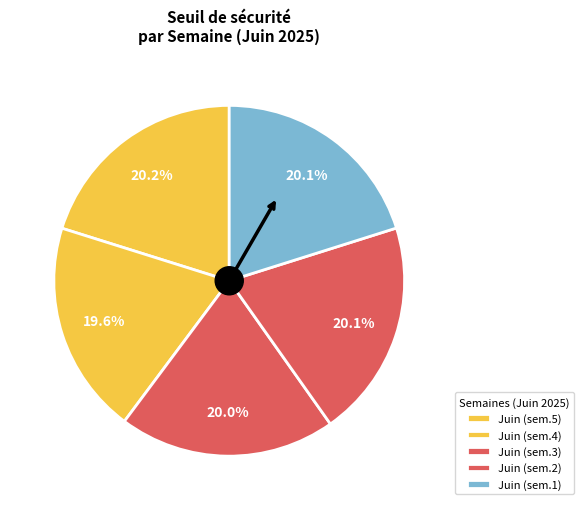

How many segments does this pie chart have?

5